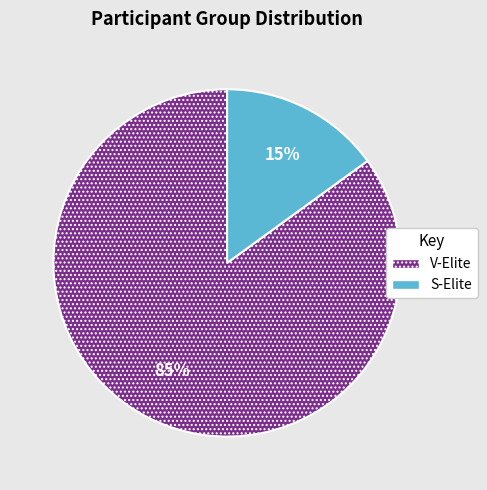

Is the sum of V-Elite and S-Elite greater than half?

Yes